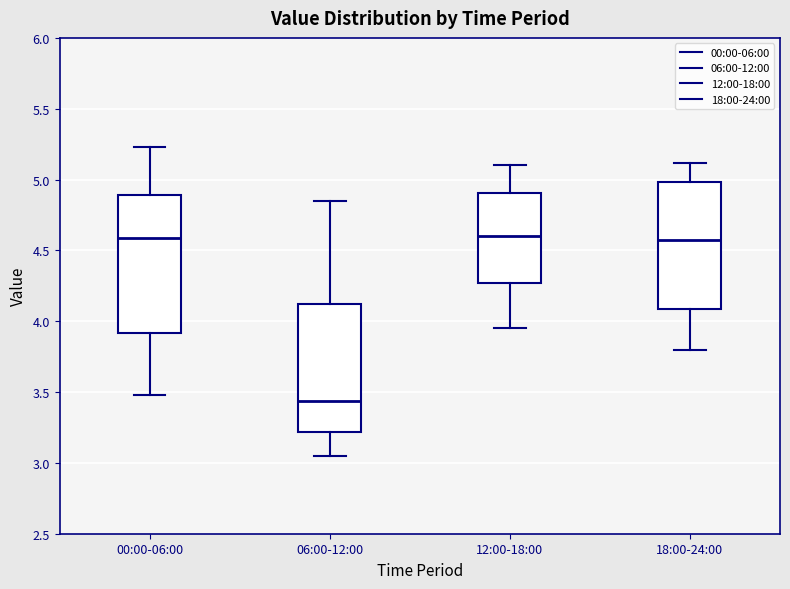

Which box is the tallest, from its lower edge to its upper edge?

00:00-06:00